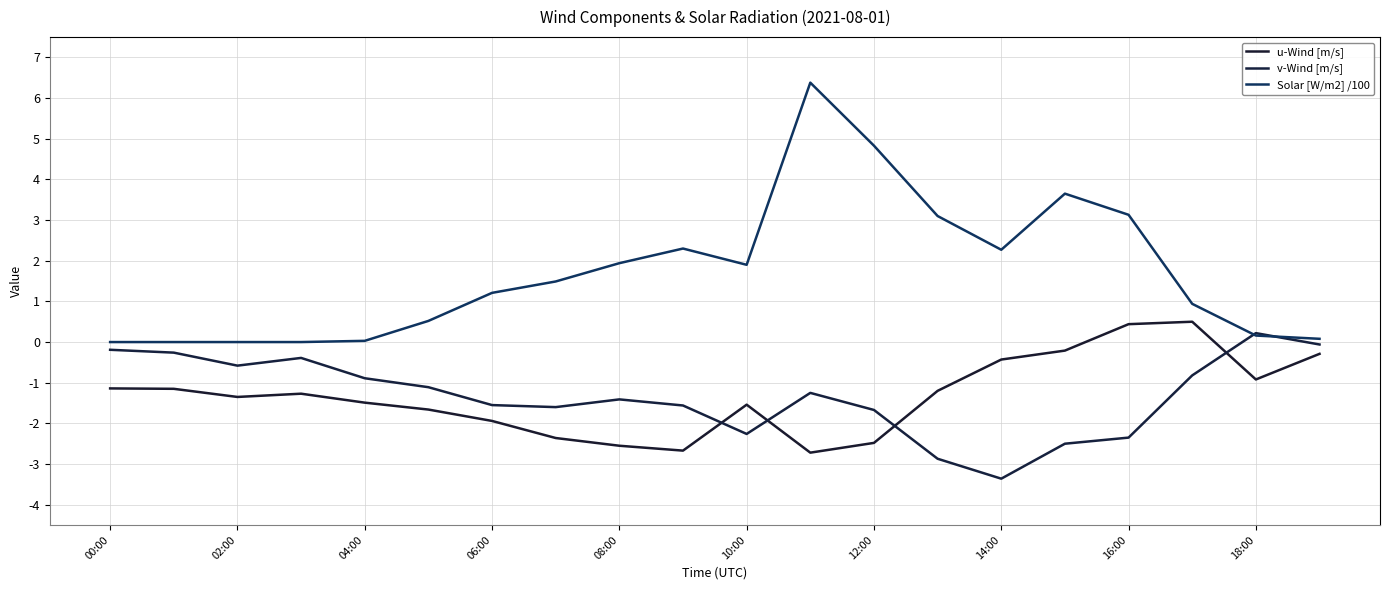

How many values in v-Wind [m/s] are above zero?

1